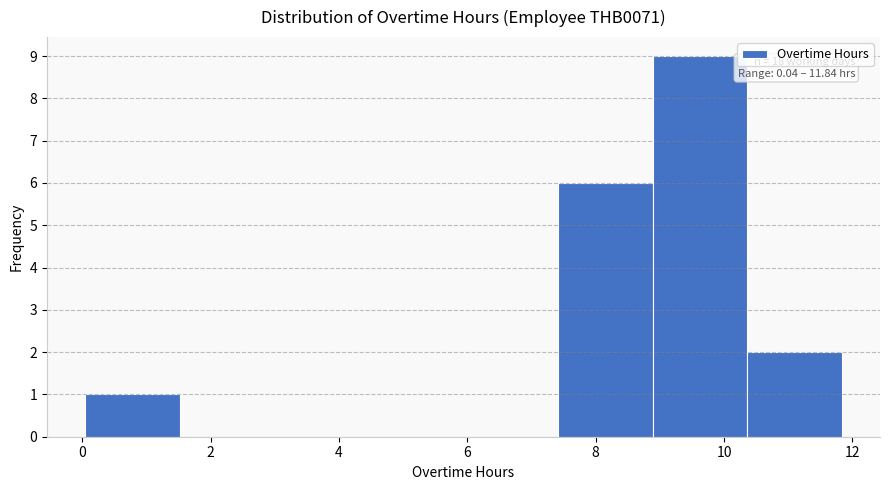

Over which range of the x-axis is the bar tallest?

8.8 to 10.4